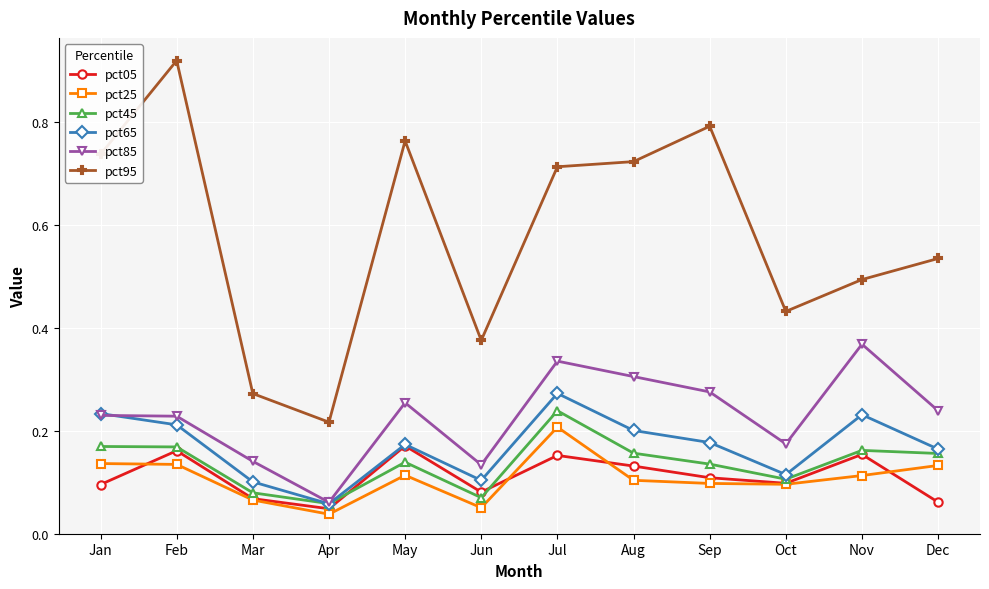

Count the pct45 values in the range 0 to 1.

12